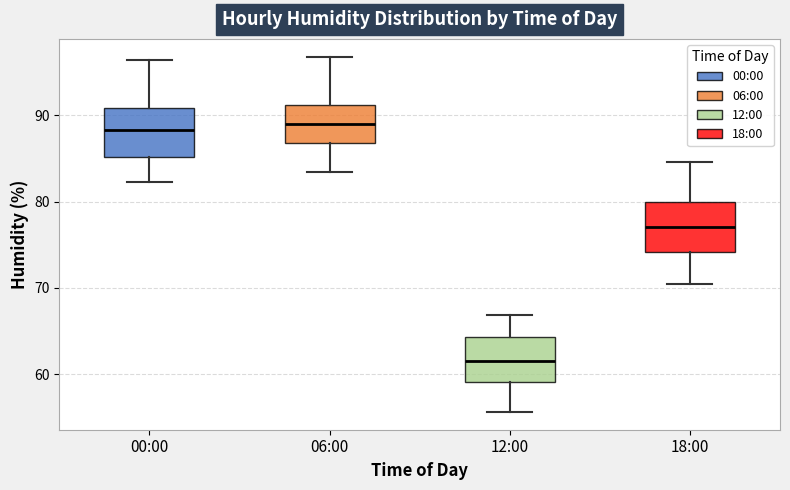

Reading left to right, read every box against the y-axis: the position of its median line, the range the box covers, and the ends of its whiskers. The values are not printed on the chart, so give them approximately, as read against the axis.

00:00: median 88, box 85 to 91, whiskers 82 to 96
06:00: median 89, box 87 to 91, whiskers 83 to 97
12:00: median 62, box 59 to 64, whiskers 56 to 67
18:00: median 77, box 74 to 80, whiskers 70 to 85